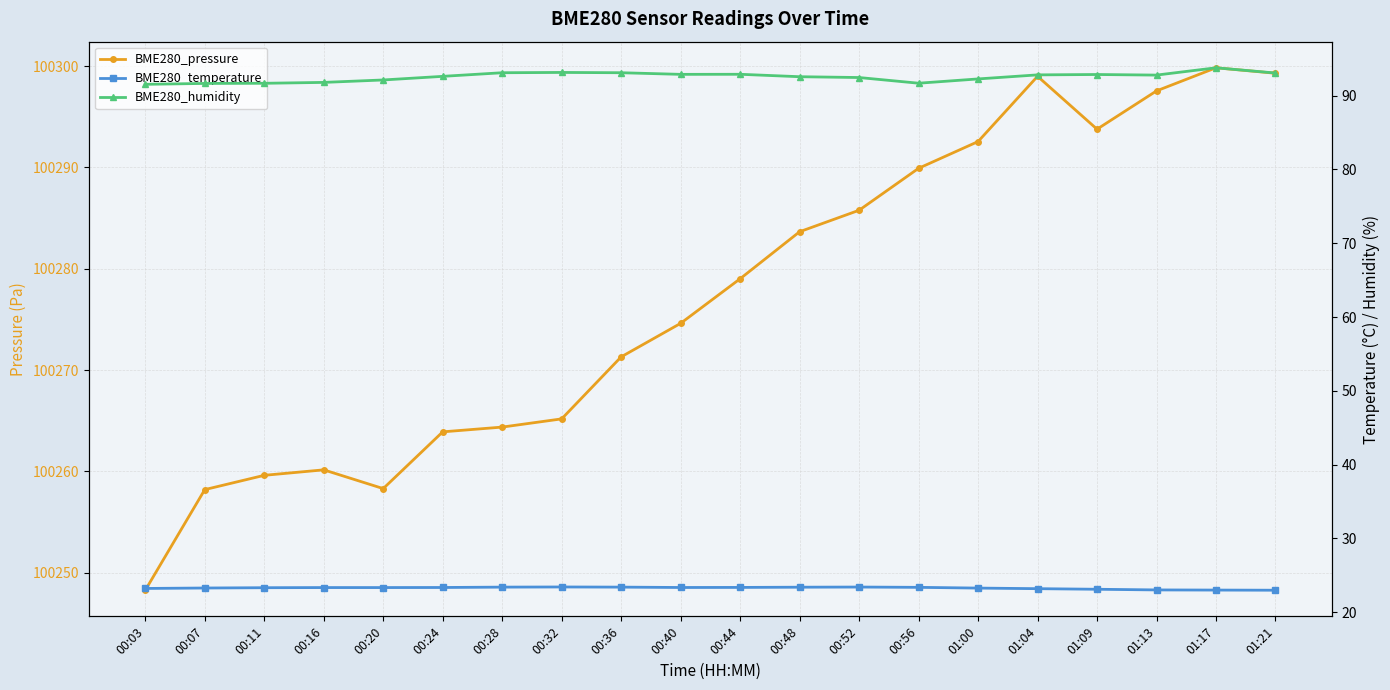

At which category does the chart reach its peak across all series?

01:17